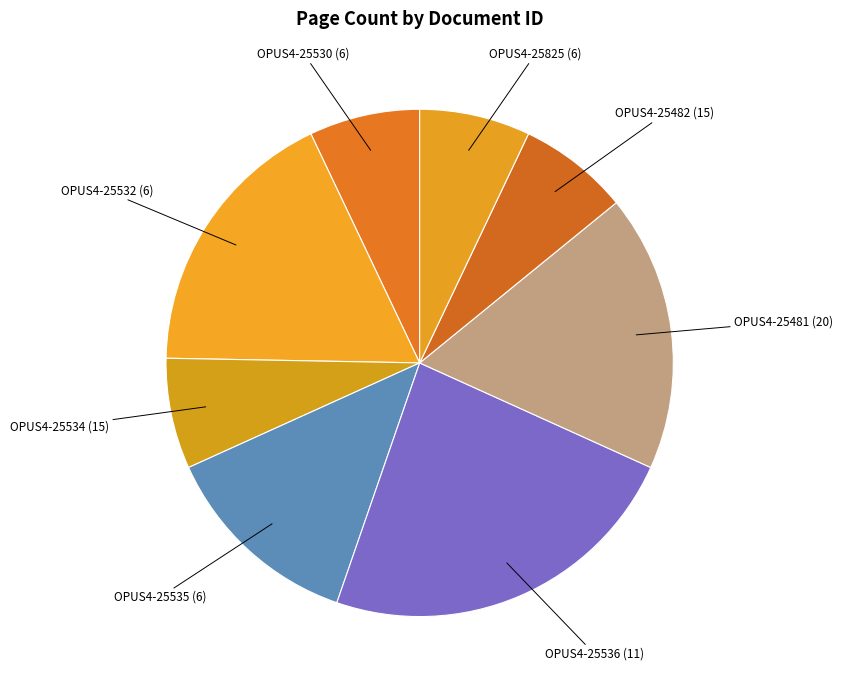

Approximately how many times larger is the value at OPUS4-25536 (11) compared to OPUS4-25532 (6)?

1.3